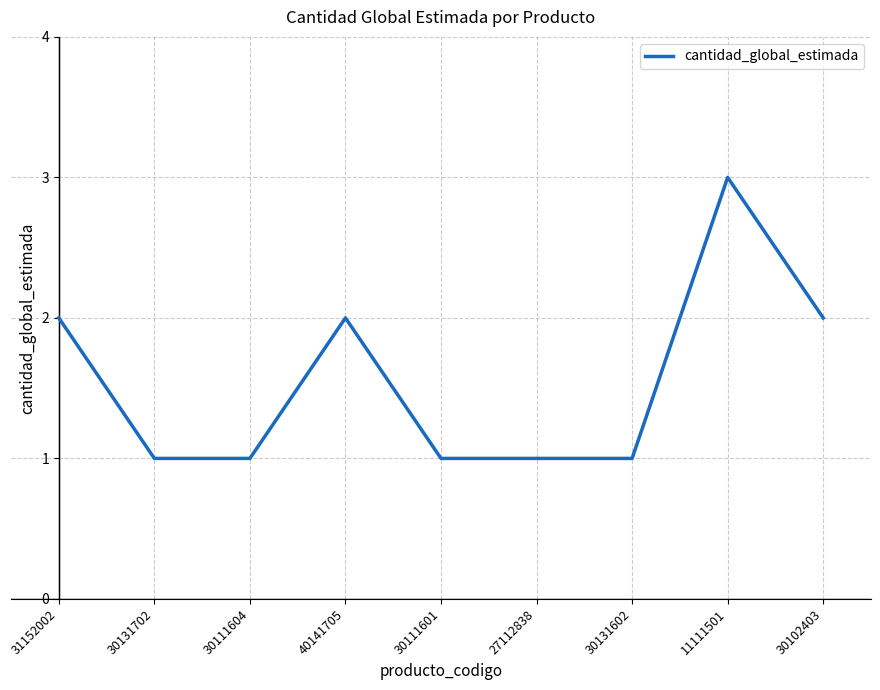

True or false: the data has more than 0 interior local peaks.

True